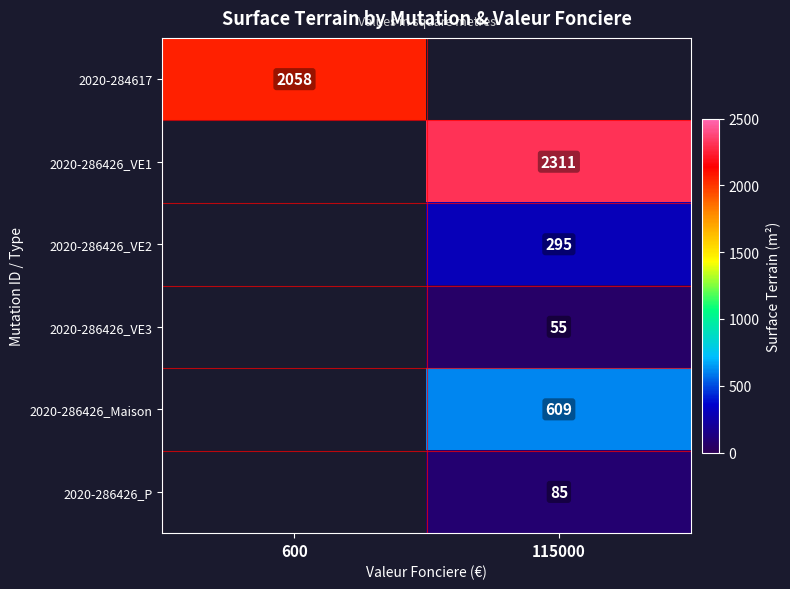

The value of 2020-284617 at 600 is 773. True or false?

False